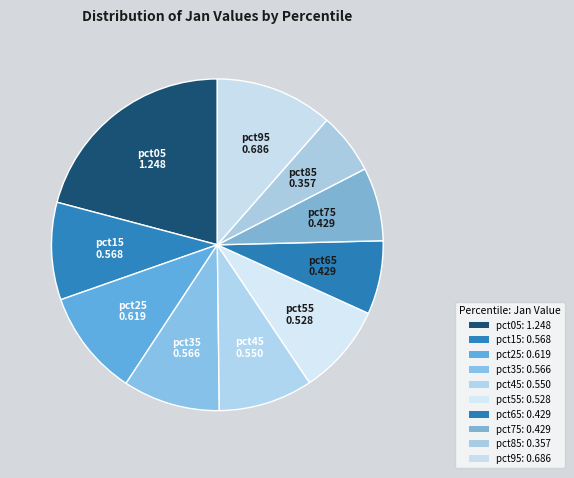

Which category has the smallest portion of the pie?

pct85